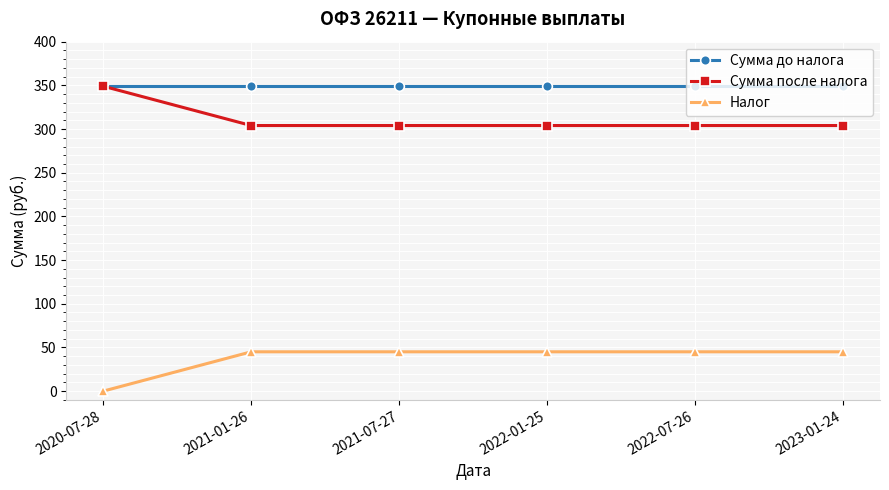

Which category has the lowest value in the Налог series?

2020-07-28